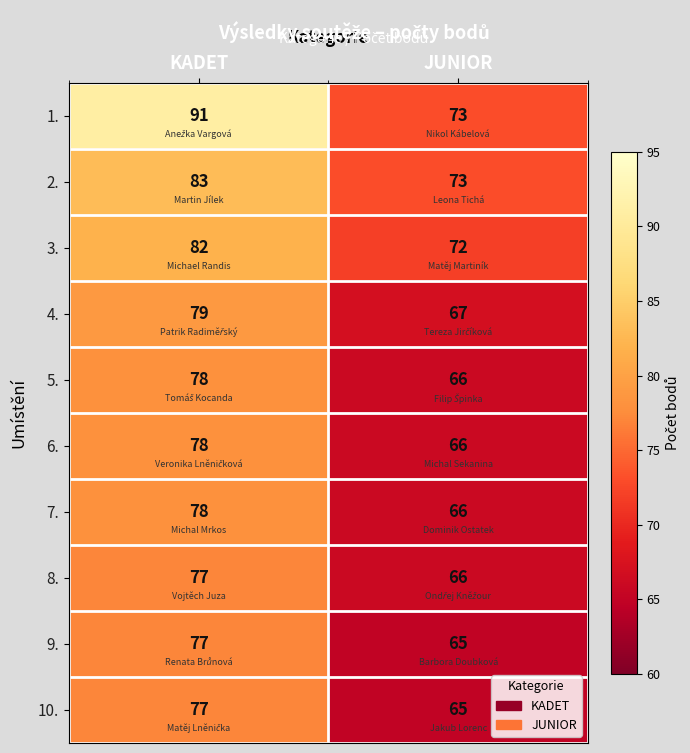

List the labels in order of 8. value, largest first.

KADET, JUNIOR